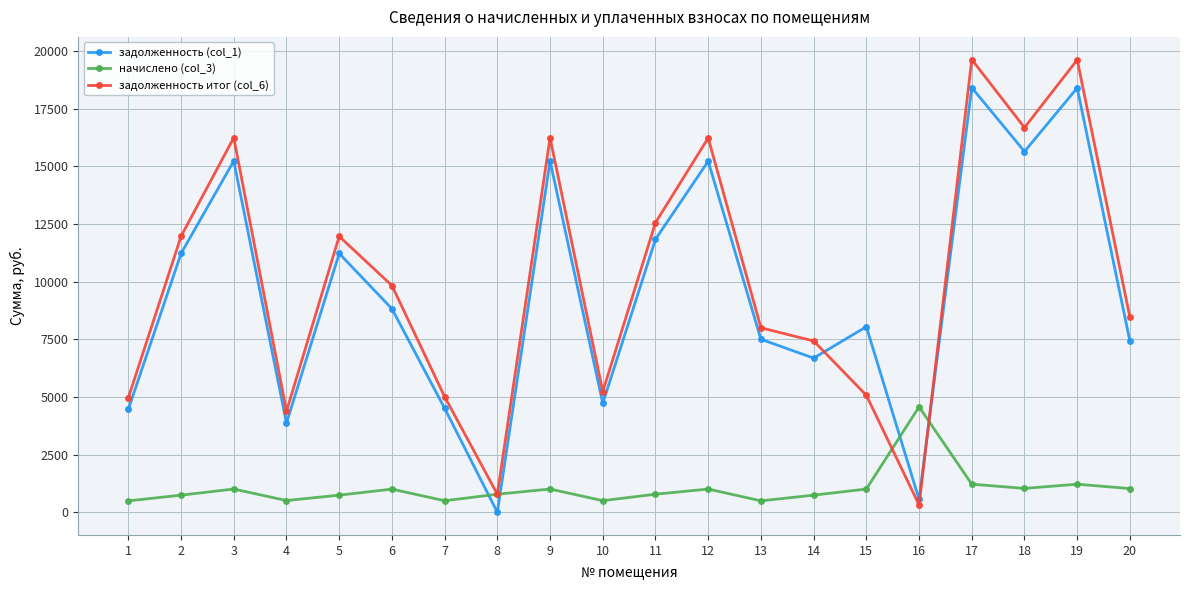

The value of задолженность (col_1) at 3 is 15233.4. True or false?

True